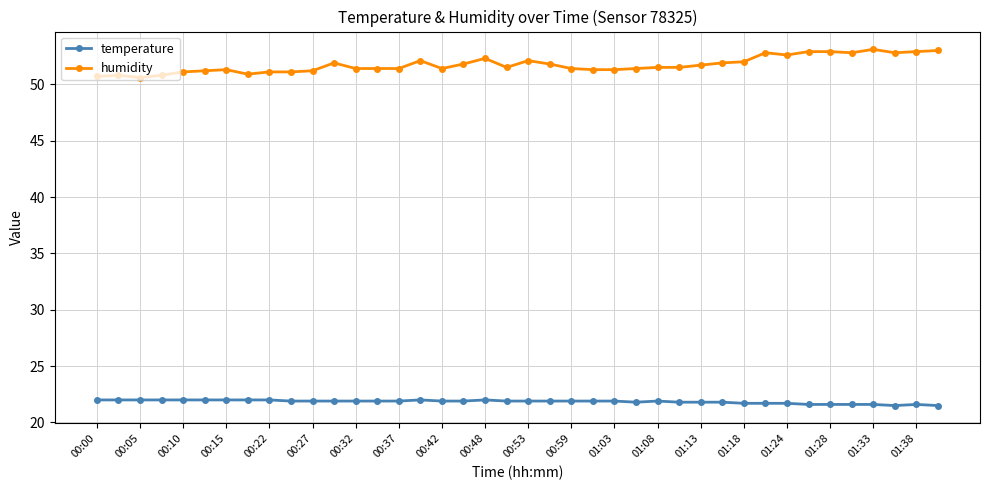

True or false: temperature has more than 1 points higher than both neighbors.

True